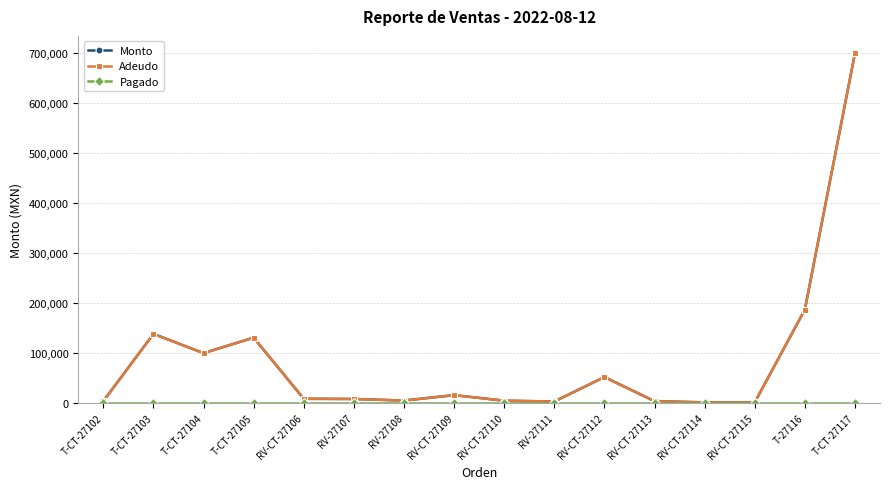

Reading right to left, list all the values displayed in this chart.

Monto: T-CT-27117=698660	T-27116=186000	RV-CT-27115=461	RV-CT-27114=500	RV-CT-27113=2970	RV-CT-27112=51192	RV-27111=2200	RV-CT-27110=3900	RV-CT-27109=15000	RV-27108=4180	RV-27107=7320	RV-CT-27106=7675	T-CT-27105=130000	T-CT-27104=99000	T-CT-27103=137500	T-CT-27102=3000
Adeudo: T-CT-27117=698660	T-27116=186000	RV-CT-27115=461	RV-CT-27114=500	RV-CT-27113=2970	RV-CT-27112=51192	RV-27111=2200	RV-CT-27110=3900	RV-CT-27109=15000	RV-27108=4180	RV-27107=7320	RV-CT-27106=7675	T-CT-27105=130000	T-CT-27104=99000	T-CT-27103=137500	T-CT-27102=3000
Pagado: T-CT-27117=0	T-27116=0	RV-CT-27115=0	RV-CT-27114=0	RV-CT-27113=0	RV-CT-27112=0	RV-27111=0	RV-CT-27110=0	RV-CT-27109=0	RV-27108=0	RV-27107=0	RV-CT-27106=0	T-CT-27105=0	T-CT-27104=0	T-CT-27103=0	T-CT-27102=0